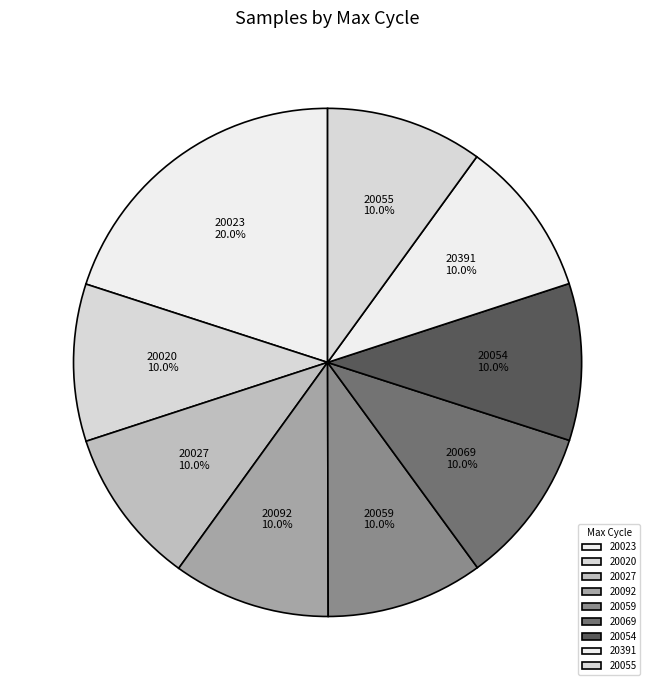

Does any single category account for the majority?

No